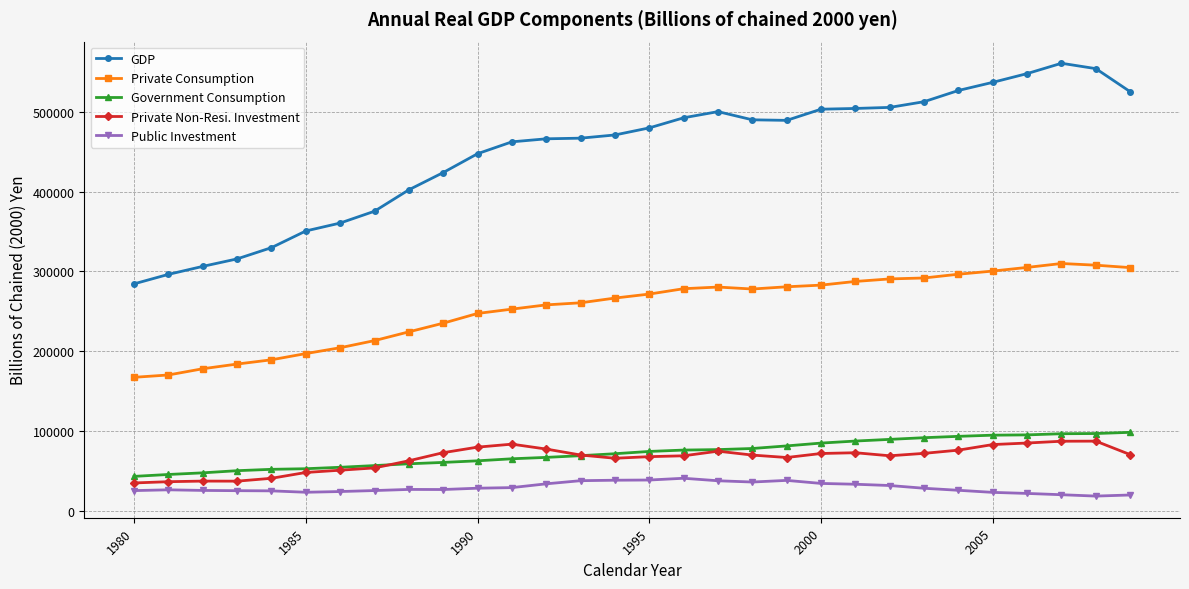

What is the highest value of the Private Consumption series?

309857.0